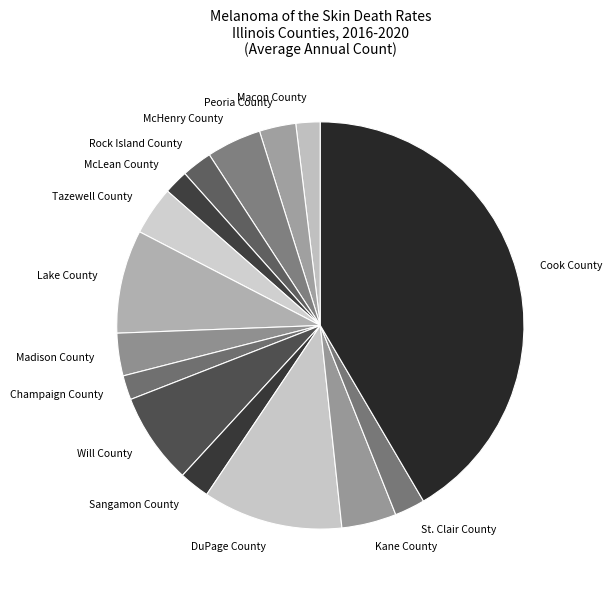

Which category has the biggest portion of the pie?

Cook County